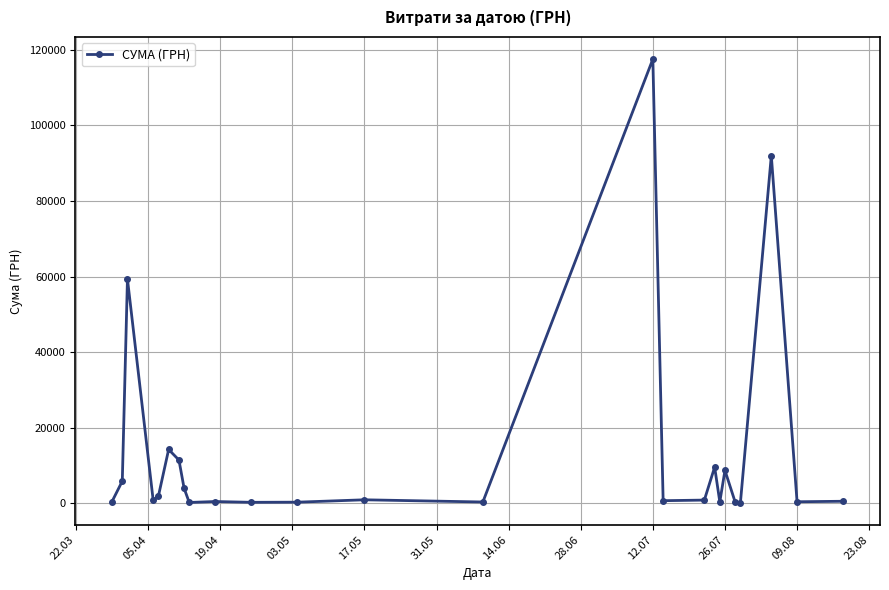

True or false: there are more than 1 points higher than both neighbors.

True